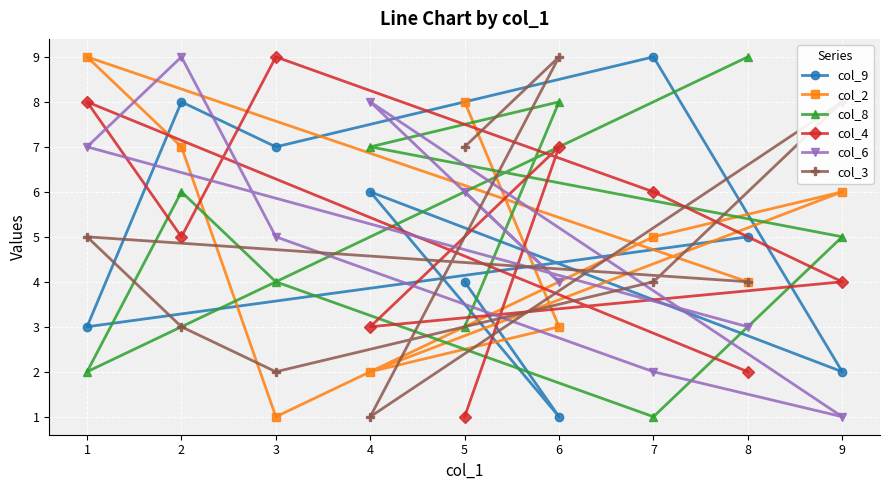

Between 4 and 8, which series saw the biggest shift?

col_6